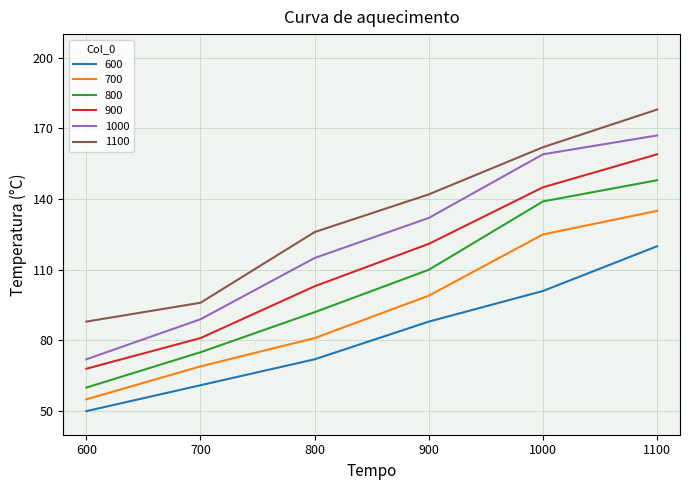

Which category has the highest value across all series?

1100